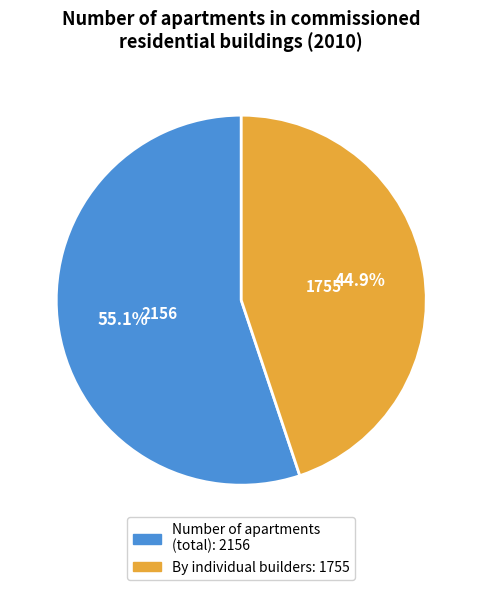

To the nearest percent, what portion does By individual builders represent?

45%